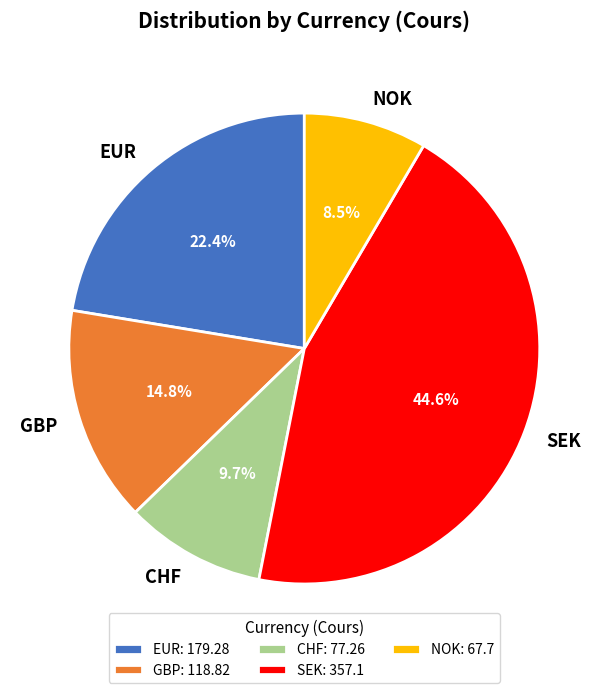

What is the ratio of the value at EUR to the value at GBP?

1.5